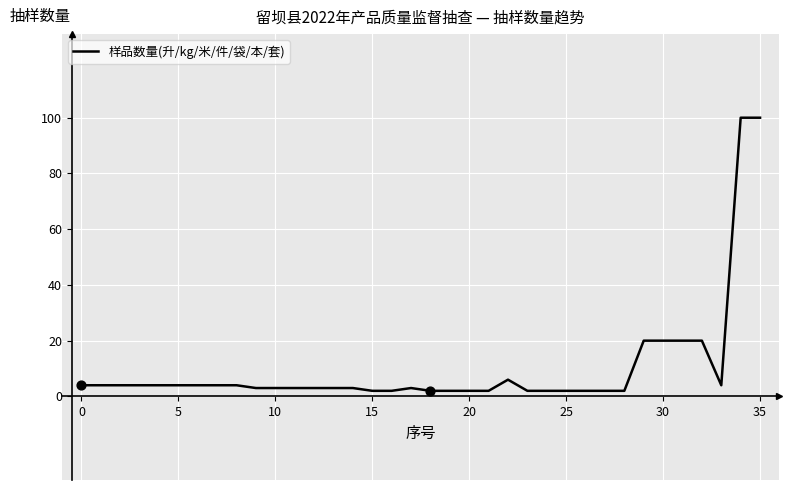

What is the difference between the maximum and minimum values?

98